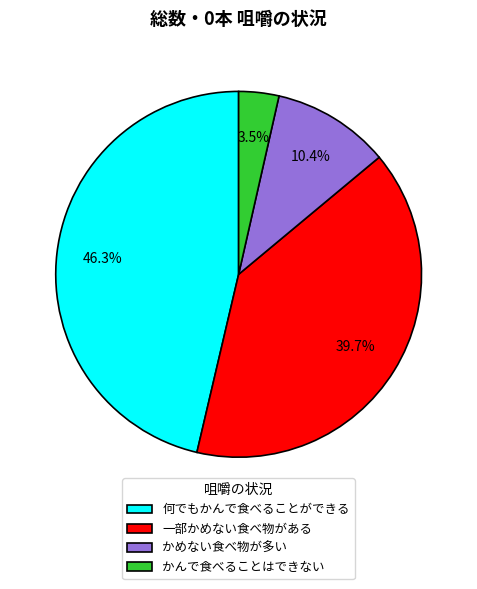

Between 一部かめない食べ物がある and かんで食べることはできない, which is larger?

一部かめない食べ物がある